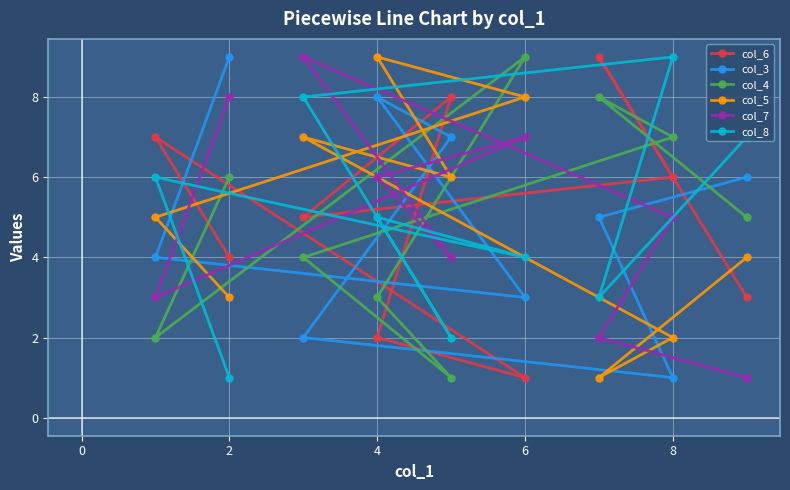

True or false: col_6 and col_4 cross at least once.

True